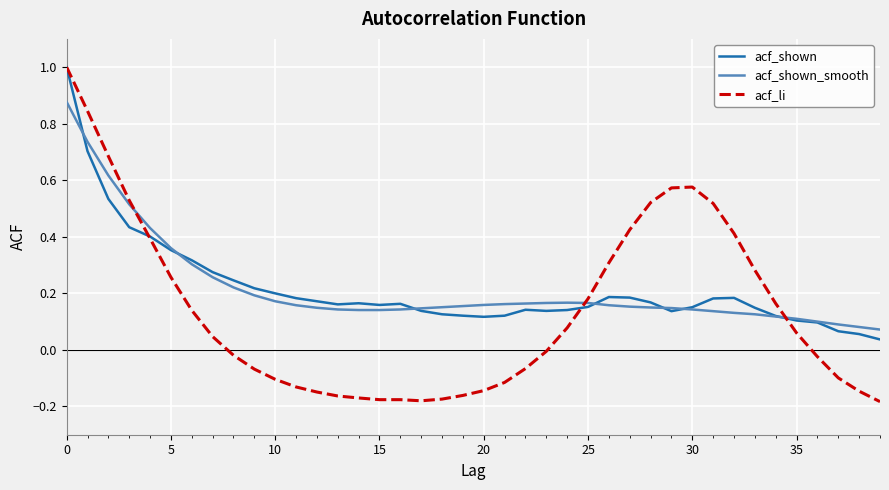

What is the greatest value displayed?

1.0